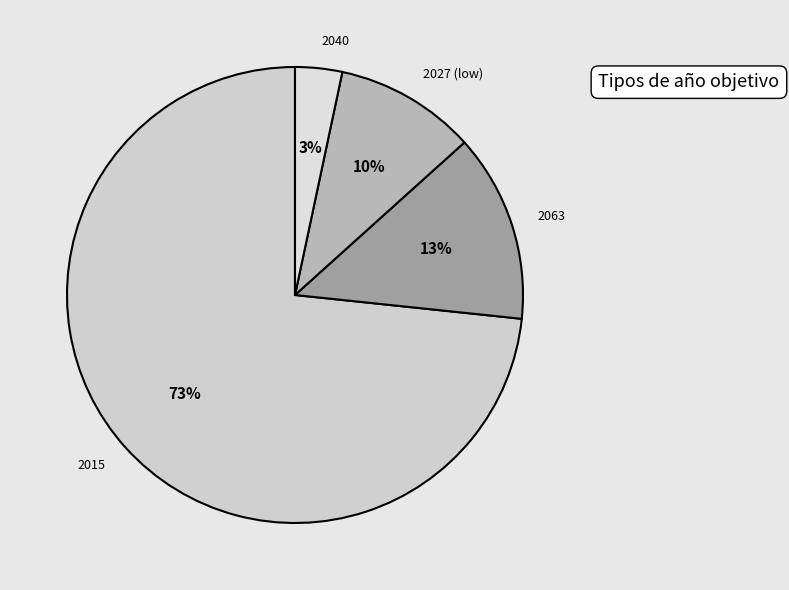

Is it true that 2063 is 24% of the pie?

False